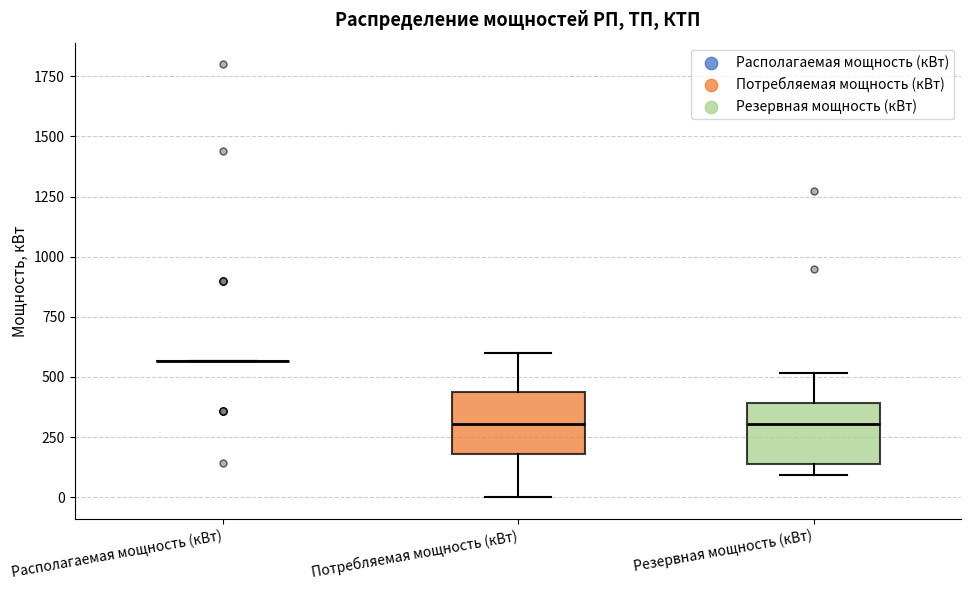

Reading left to right, read every box against the y-axis: the position of its median line, the range the box covers, and the ends of its whiskers. The values are not printed on the chart, so give them approximately, as read against the axis.

Располагаемая мощность (кВт): box collapsed to a line at 550, whiskers 550 to 550
Потребляемая мощность (кВт): median 300, box 200 to 450, whiskers 0 to 600
Резервная мощность (кВт): median 300, box 150 to 400, whiskers 100 to 500